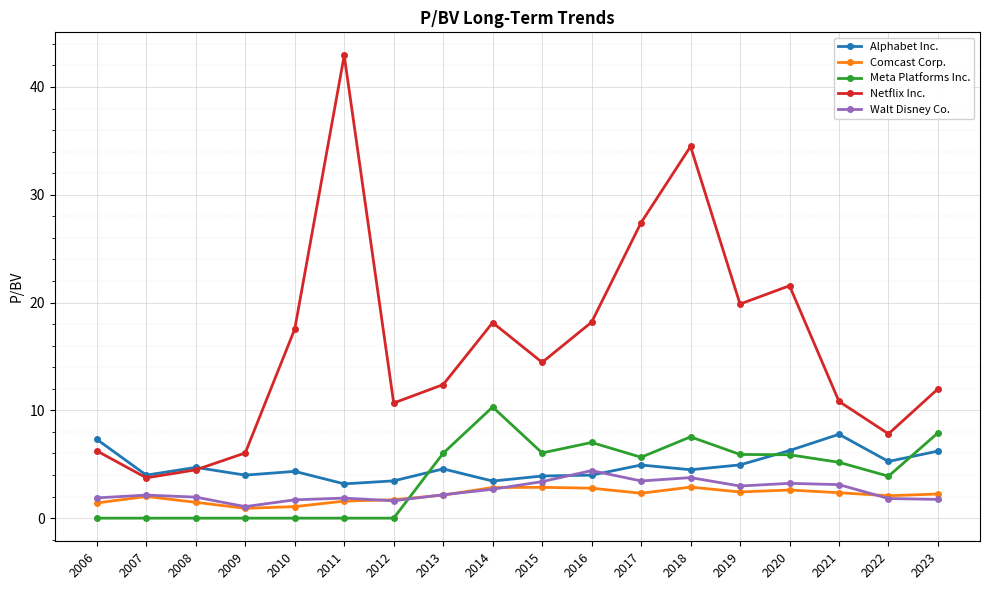

Between which two adjacent categories do Meta Platforms Inc. and Walt Disney Co. first intersect?

2012 and 2013